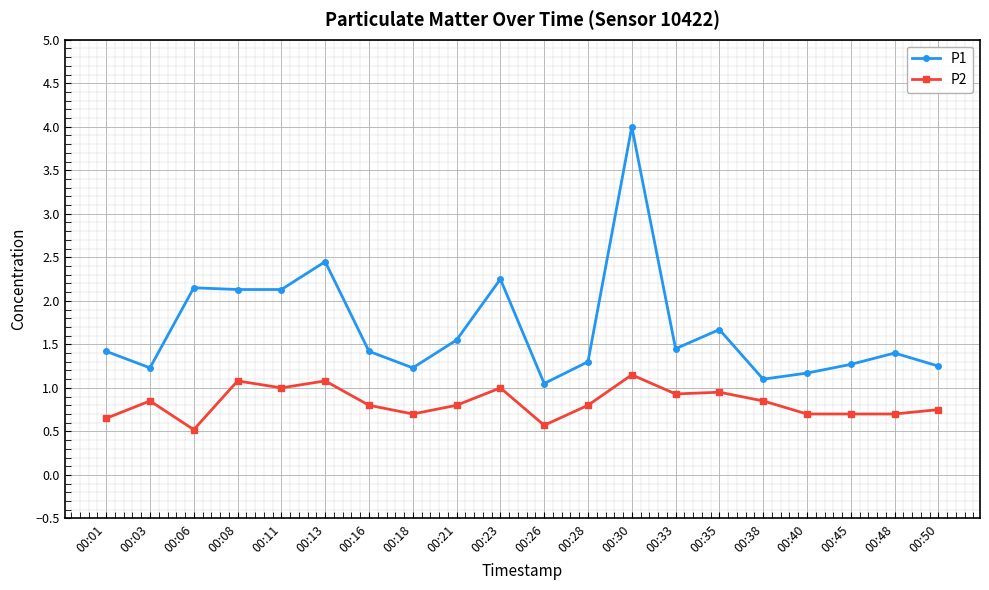

What is the difference between the highest and lowest values at 00:03?

0.4